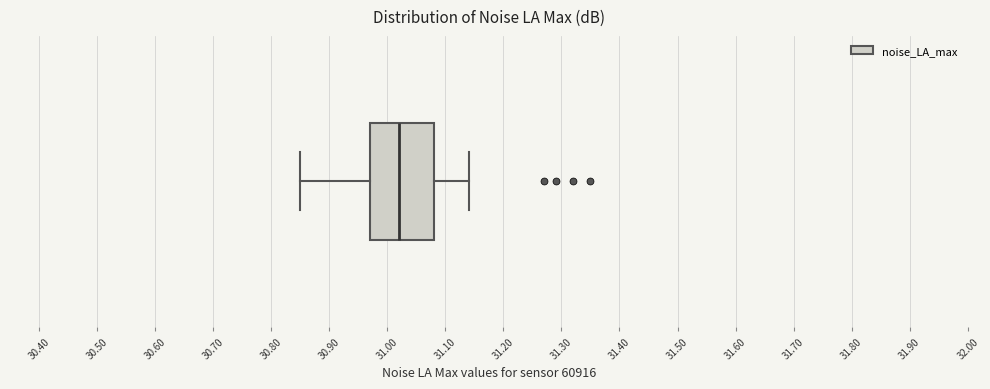

Transcribe this box plot: give where the median line is, the range the box spans, and where the two whiskers end, as read against the x-axis. The values are not printed on the chart, so give them approximately, as read against the axis.

median 31.02, box 30.97 to 31.08, whiskers 30.85 to 31.14